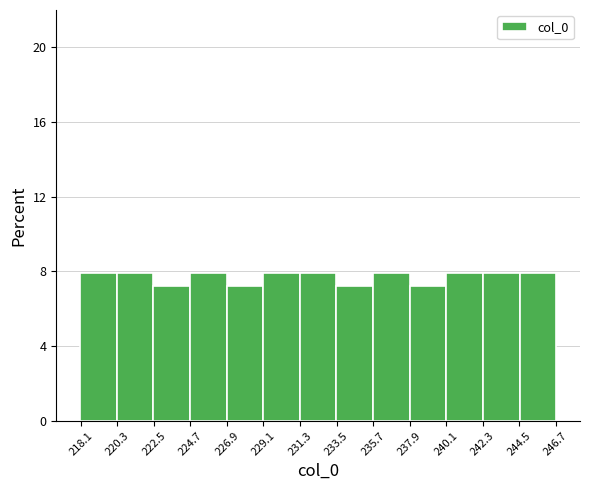

How tall is the bar that spans 233.5 to 235.5 on the x-axis? Neither the bar edges nor the heights are printed on the chart, so give them approximately, as read against the axes.

7